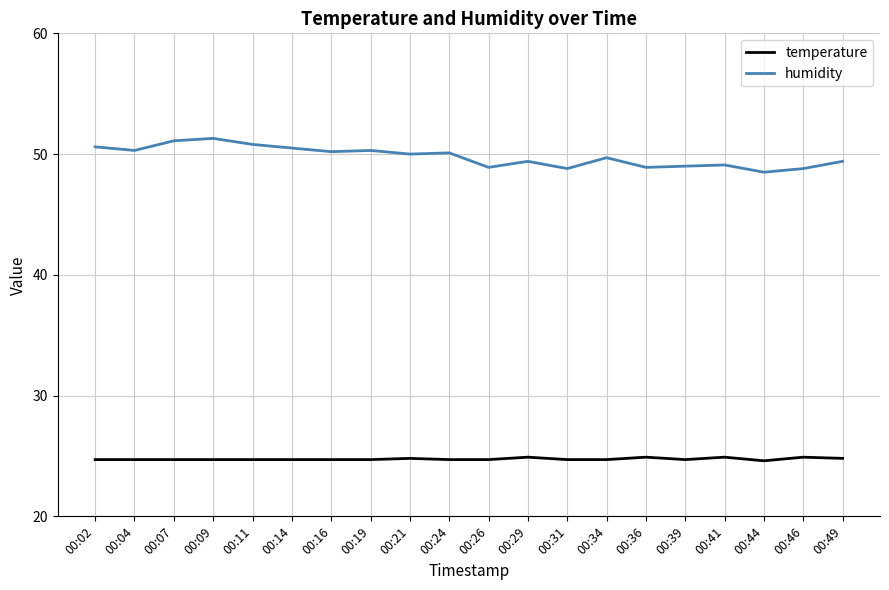

Rank the series by their average value, from highest to lowest.

humidity, temperature